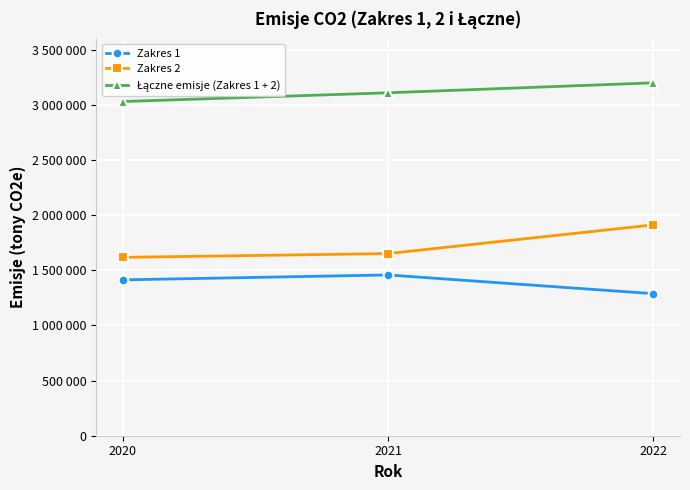

Reading left to right, extract all data points from this chart.

Zakres 1: 2020=1413129	2021=1457899	2022=1288052
Zakres 2: 2020=1617217	2021=1651717	2022=1912062
Łączne emisje (Zakres 1 + 2): 2020=3030346	2021=3109616	2022=3200114